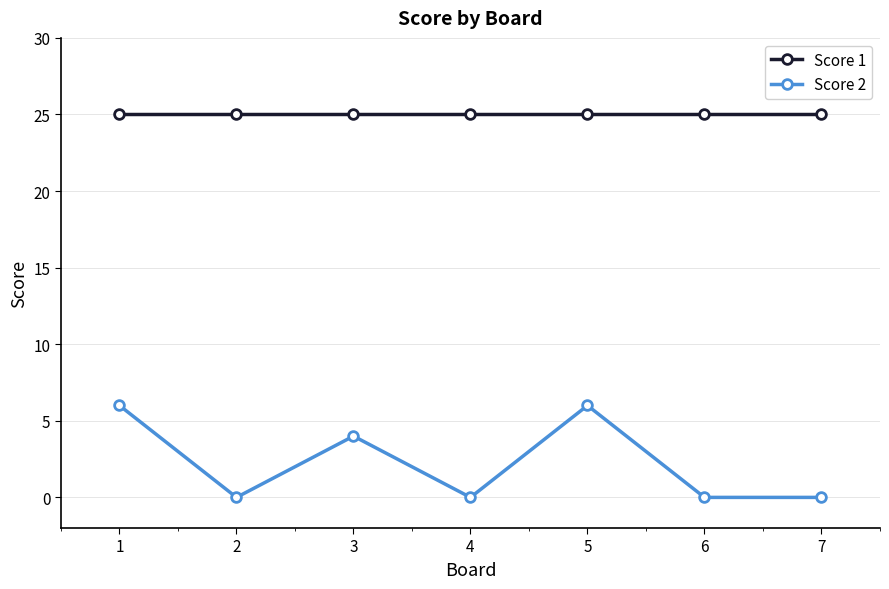

What is the maximum value shown in the chart?

25